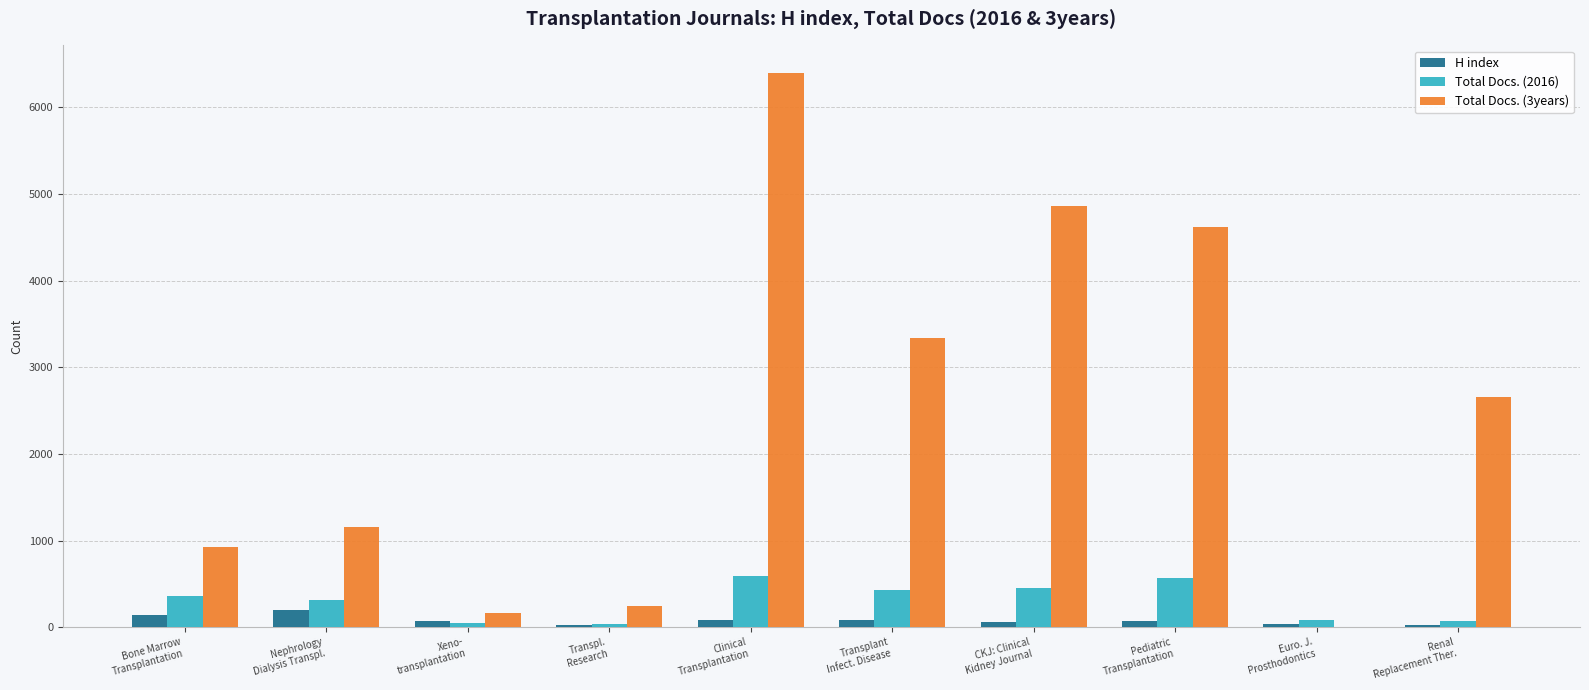

What are all the series names shown in the legend?

H index, Total Docs. (2016), Total Docs. (3years)